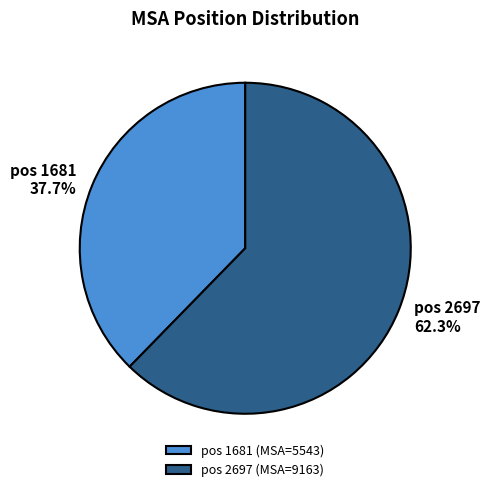

Combined, do pos 2697 and pos 1681 account for over 50%?

Yes